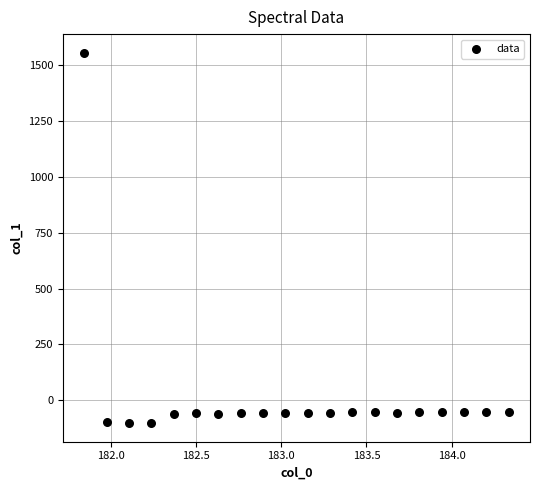

What is the range of Y values (max minus min)?

1657.7